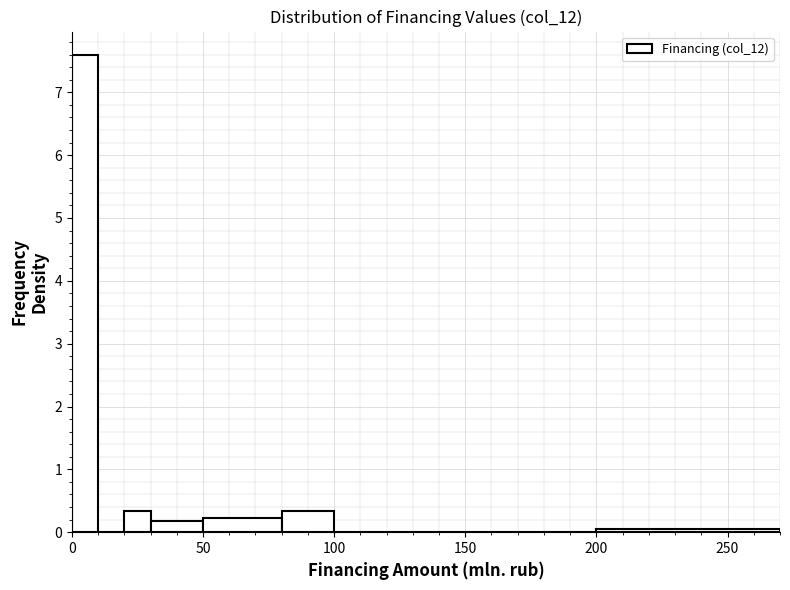

Around what value on the x-axis is the tallest bar? Give the approximate position of its centre, as read against the axis.

5